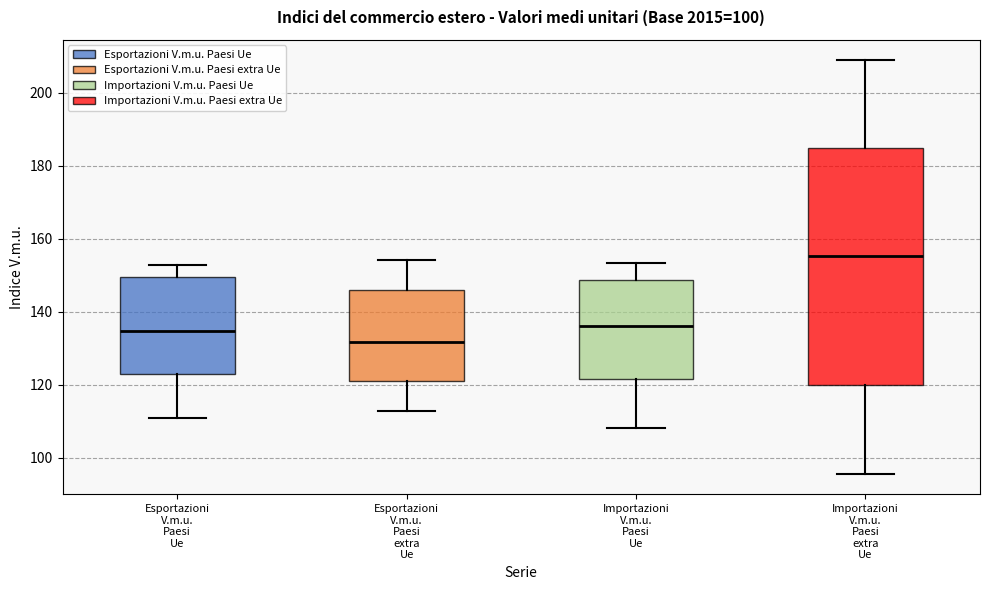

Comparing the boxes themselves (not the whiskers), which one is the tallest?

Importazioni V.m.u. Paesi extra Ue